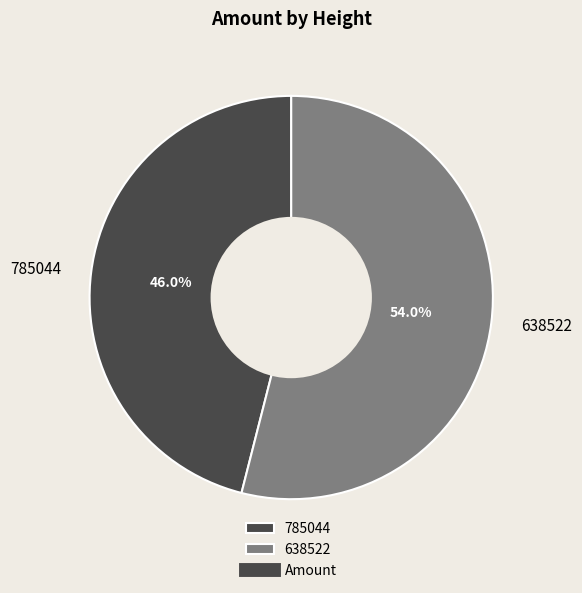

What is the majority slice?

638522